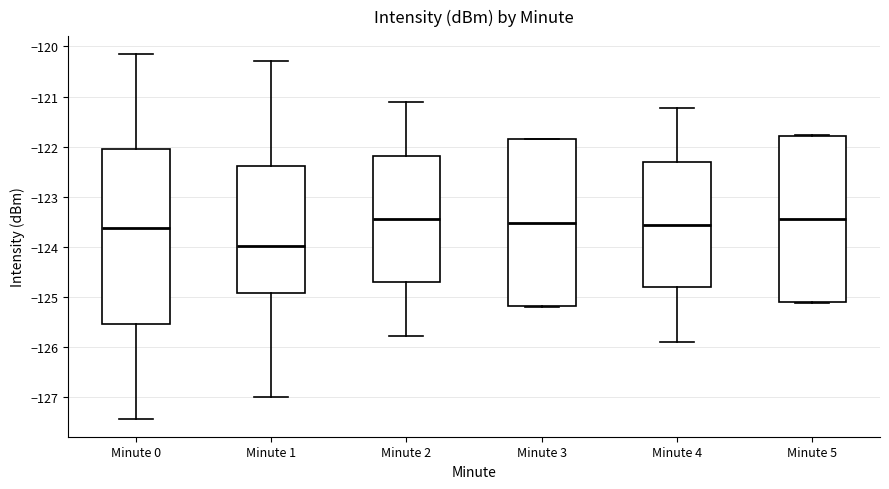

Reading left to right, transcribe this box plot: for each box, give where its median line is, the range the box spans, and where its two whiskers end, as read against the y-axis. The values are not printed on the chart, so give them approximately, as read against the axis.

Minute 0: median -123.6, box -125.5 to -122.0, whiskers -127.4 to -120.2
Minute 1: median -124.0, box -124.9 to -122.4, whiskers -127.0 to -120.3
Minute 2: median -123.4, box -124.7 to -122.2, whiskers -125.8 to -121.1
Minute 3: median -123.5, box -125.2 to -121.9, whiskers -125.2 to -121.8
Minute 4: median -123.6, box -124.8 to -122.3, whiskers -125.9 to -121.2
Minute 5: median -123.4, box -125.1 to -121.8, whiskers -125.1 to -121.8